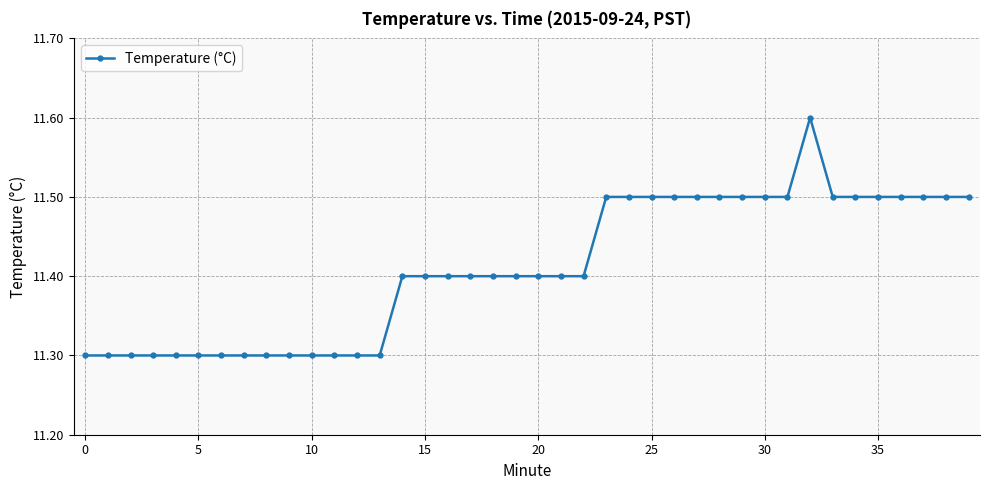

What is the value of the 21st point from the left?

11.4